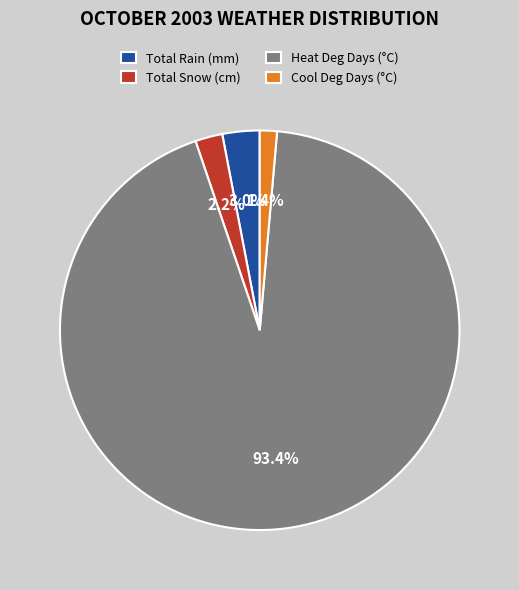

Which category has the biggest portion of the pie?

Heat Deg Days (°C)